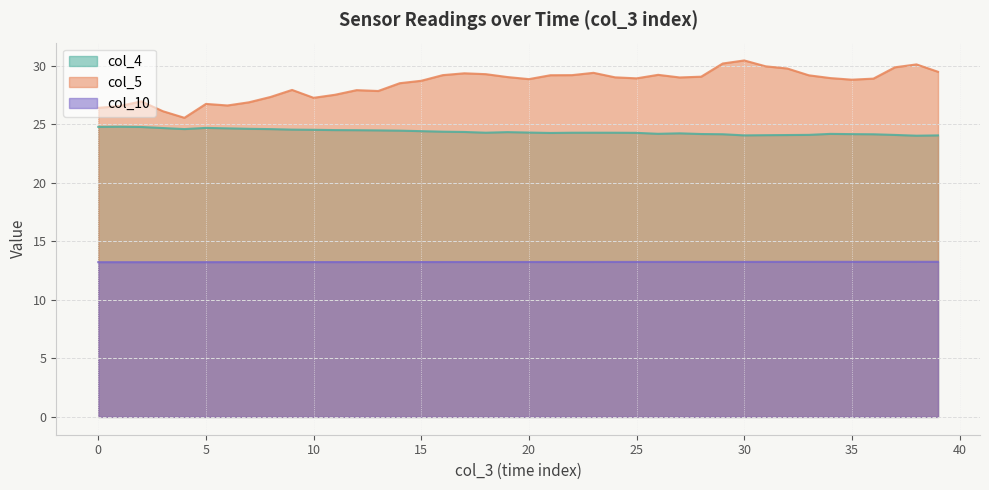

What is the value of the col_10 point at the 34th from the left?

13.2